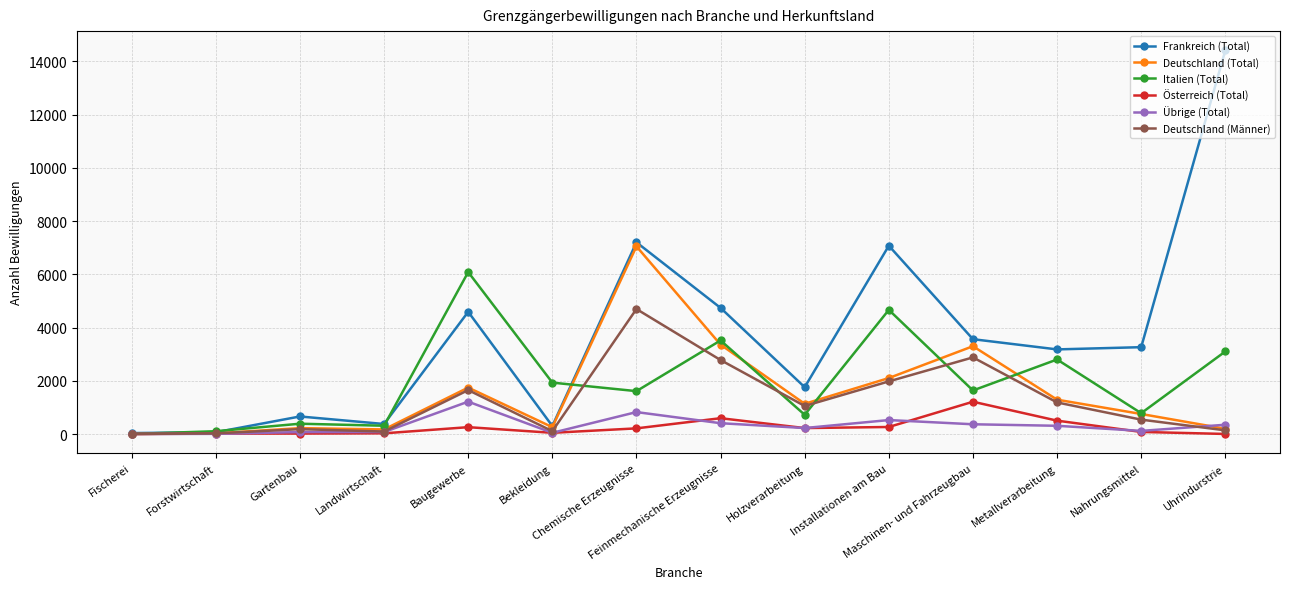

What is the greatest value displayed?

14418